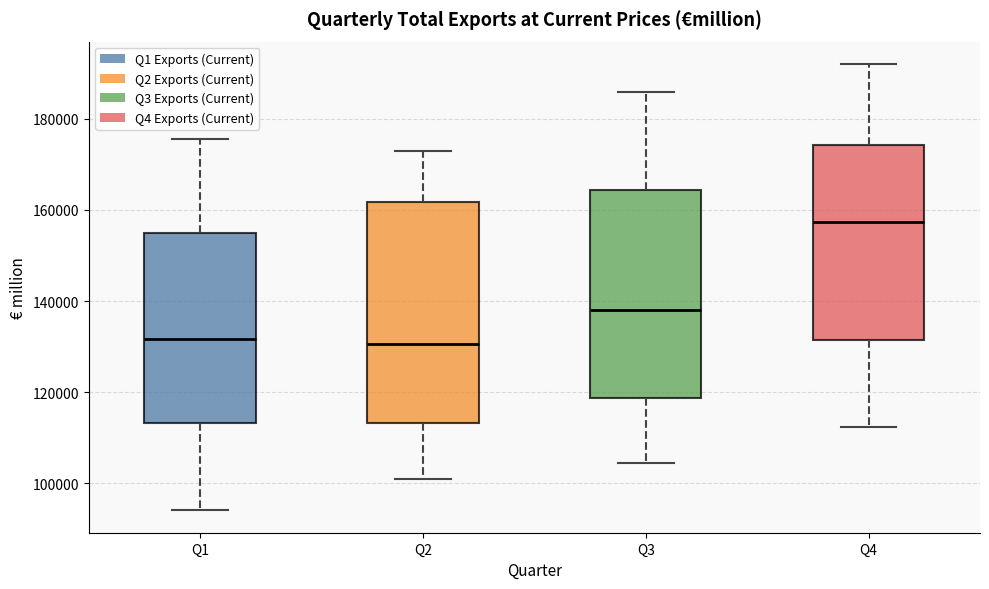

Reading left to right, transcribe this box plot: for each box, give where its median line is, the range the box spans, and where its two whiskers end, as read against the y-axis. The values are not printed on the chart, so give them approximately, as read against the axis.

Q1: median 132000, box 114000 to 154000, whiskers 94000 to 176000
Q2: median 130000, box 114000 to 162000, whiskers 100000 to 172000
Q3: median 138000, box 118000 to 164000, whiskers 104000 to 186000
Q4: median 158000, box 132000 to 174000, whiskers 112000 to 192000